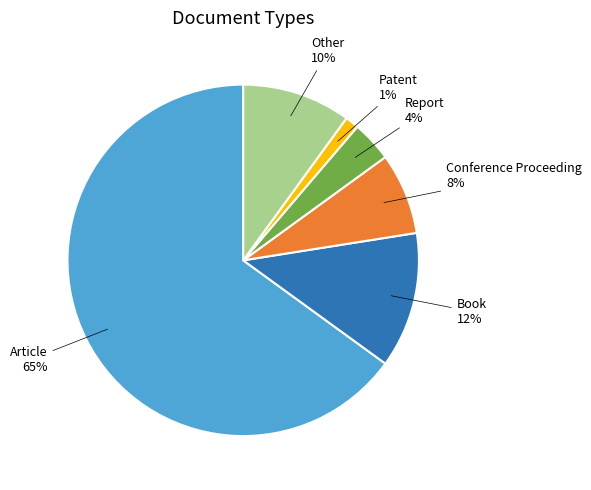

Is there a majority slice in this chart?

Yes